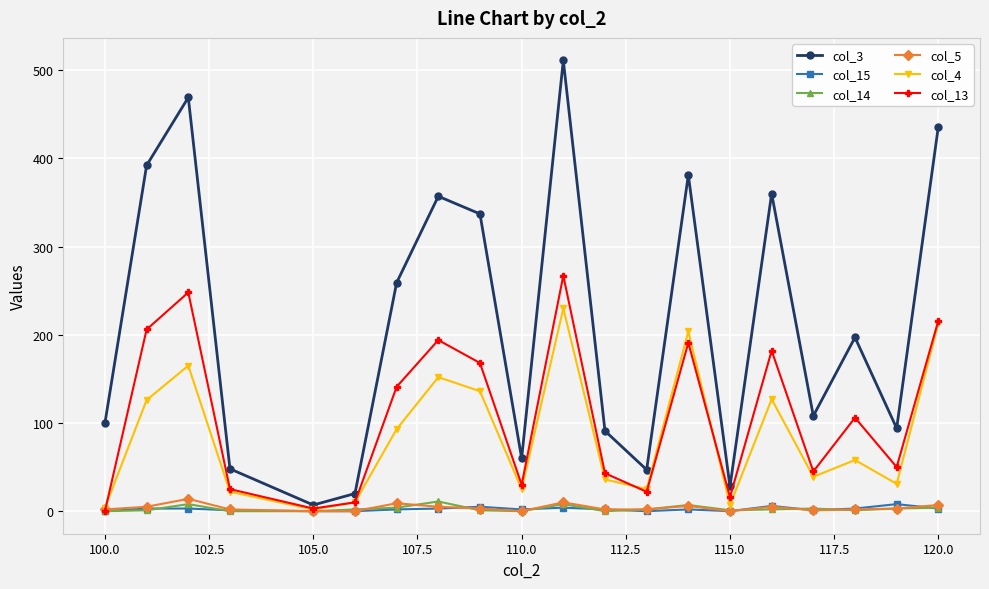

Which series has the widest spread of values?

col_3